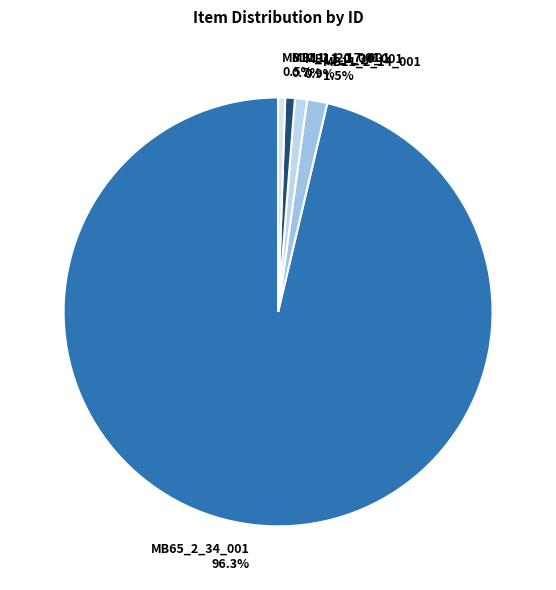

To the nearest percent, what is the difference between the largest and smallest slice percentages?

96%